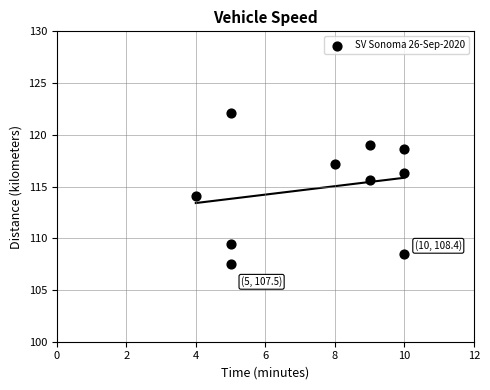

What is the range of Y values (max minus min)?

14.7